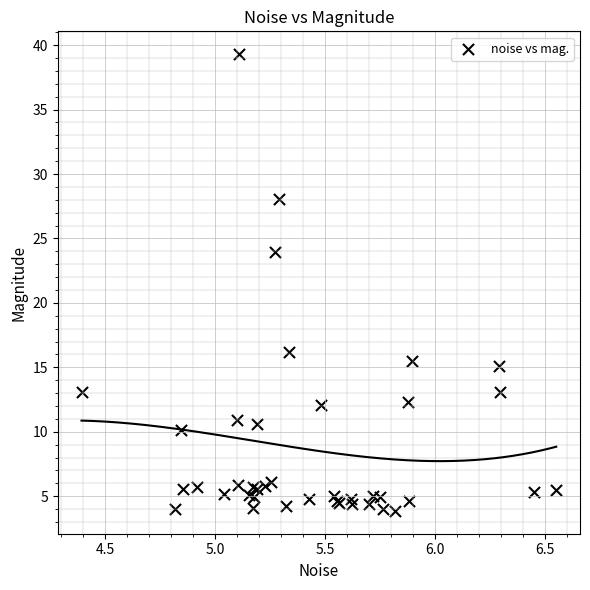

What Y value in the scatter plot is closest to 21?

24.0